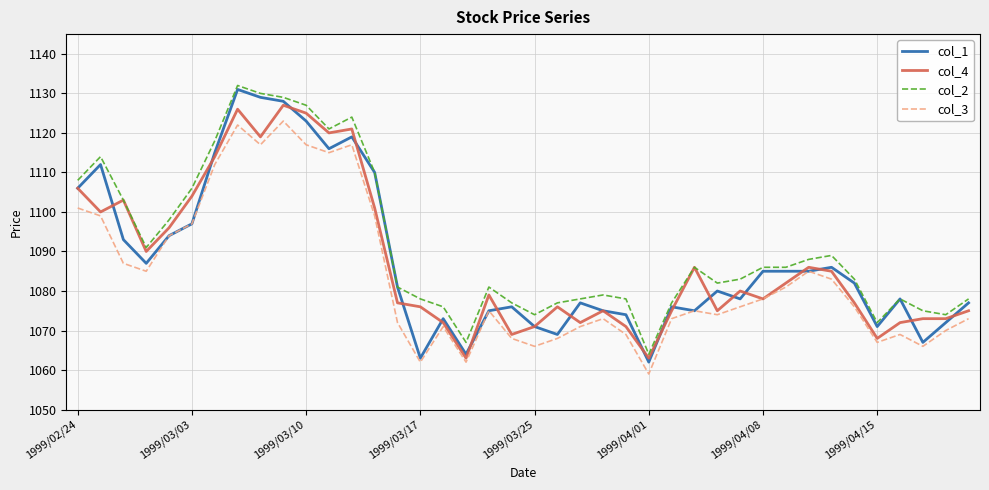

Which series has the largest range (max minus min)?

col_1